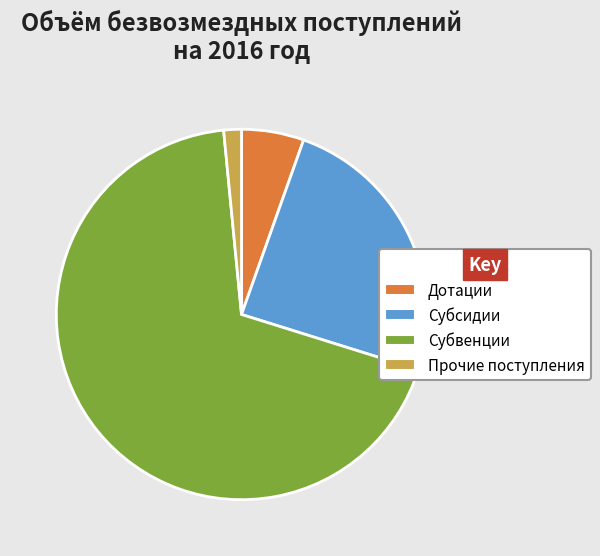

What is the majority slice?

Субвенции